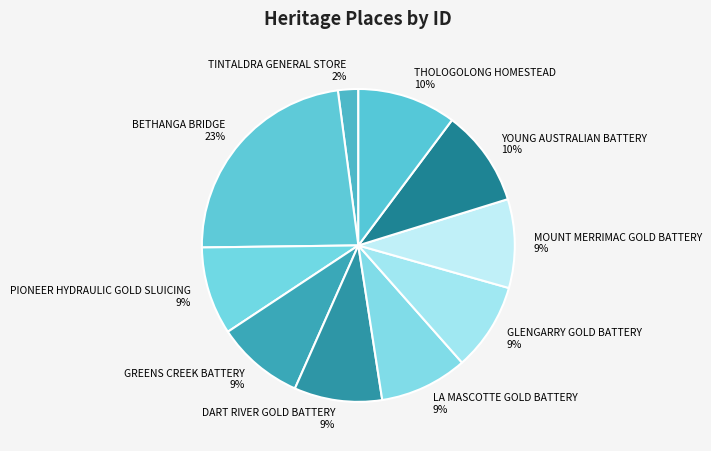

To the nearest percent, what portion does THOLOGOLONG HOMESTEAD represent?

10%